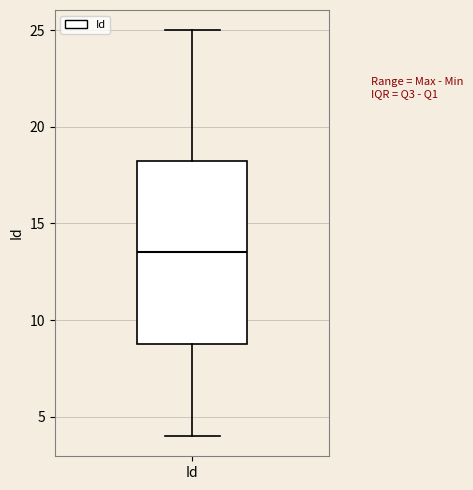

Where does the lower whisker of the box for Id end on the y-axis? The values are not printed on the chart, so give them approximately, as read against the axis.

4.0